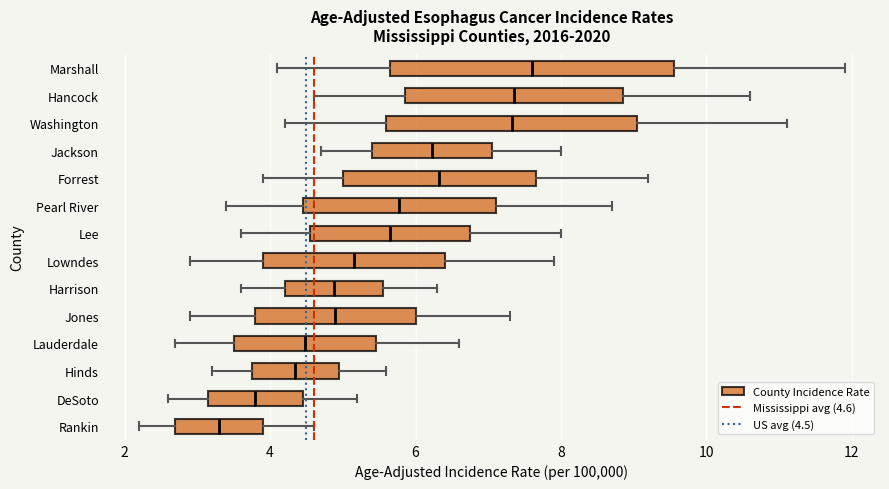

Comparing the boxes themselves (not the whiskers), which one is the widest?

Marshall